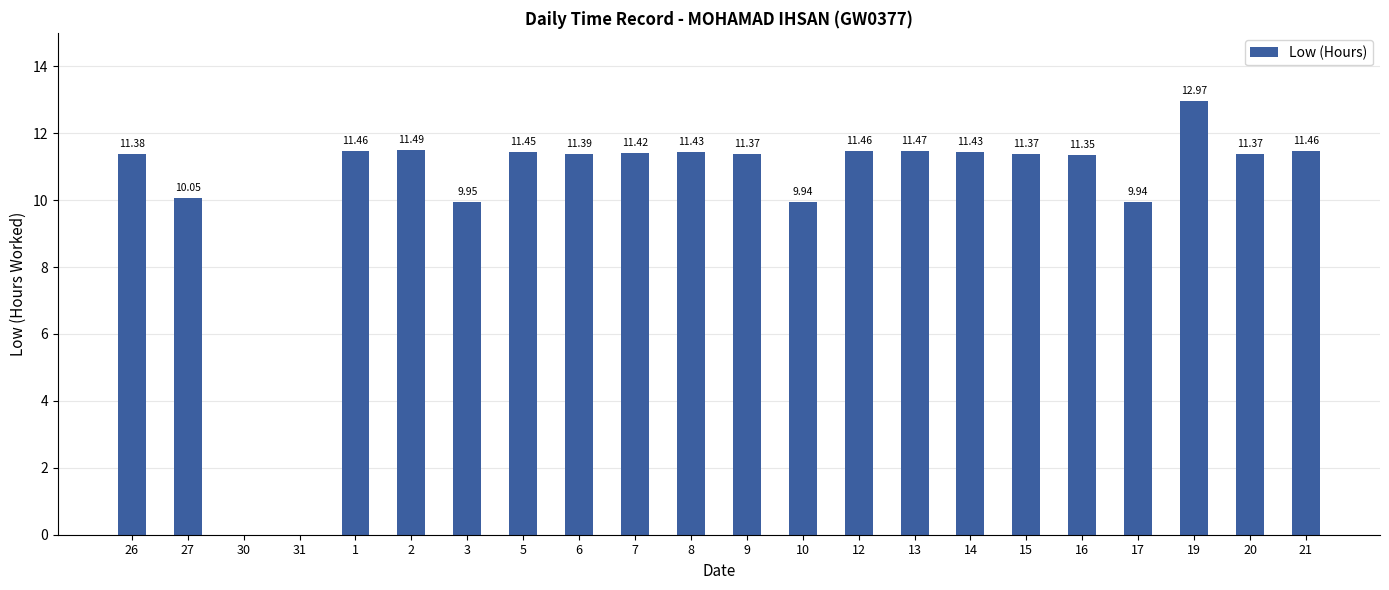

How many values are above zero?

20